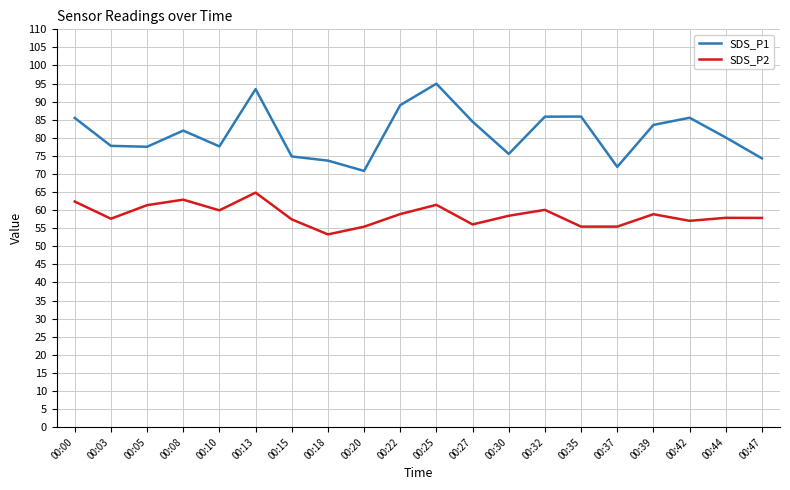

What is the difference between the second highest and second lowest values in the SDS_P1 series?

21.5